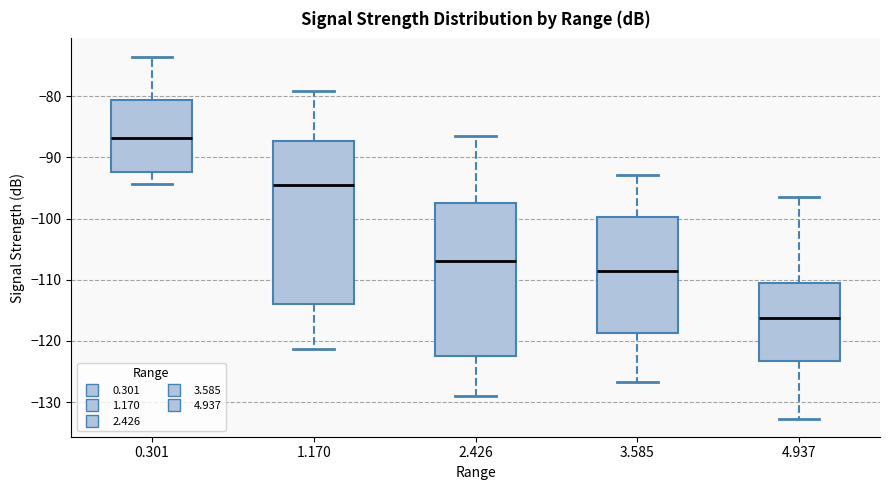

Reading left to right, read every box against the y-axis: the position of its median line, the range the box covers, and the ends of its whiskers. The values are not printed on the chart, so give them approximately, as read against the axis.

0.301: median -87, box -92 to -81, whiskers -94 to -73
1.170: median -94, box -114 to -87, whiskers -121 to -79
2.426: median -107, box -122 to -97, whiskers -129 to -86
3.585: median -108, box -119 to -100, whiskers -127 to -93
4.937: median -116, box -123 to -110, whiskers -133 to -96